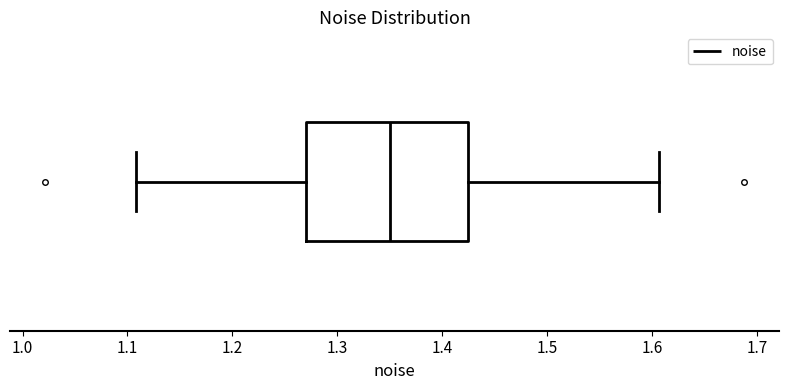

Transcribe this box plot: give where the median line is, the range the box spans, and where the two whiskers end, as read against the x-axis. The values are not printed on the chart, so give them approximately, as read against the axis.

median 1.35, box 1.27 to 1.42, whiskers 1.11 to 1.61